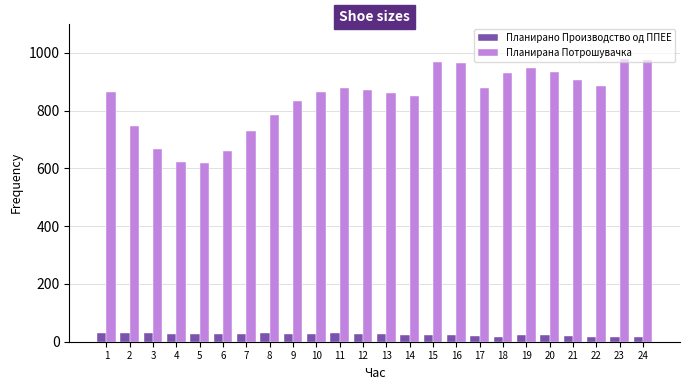

How many data points does each series have?

24